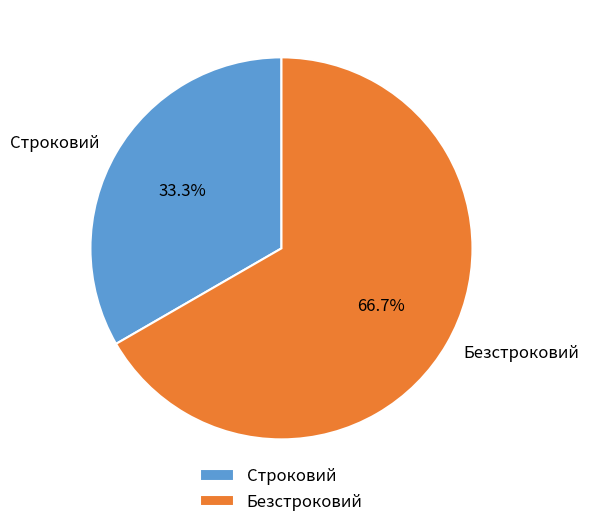

True or false: Строковий accounts for 33% of the total.

True